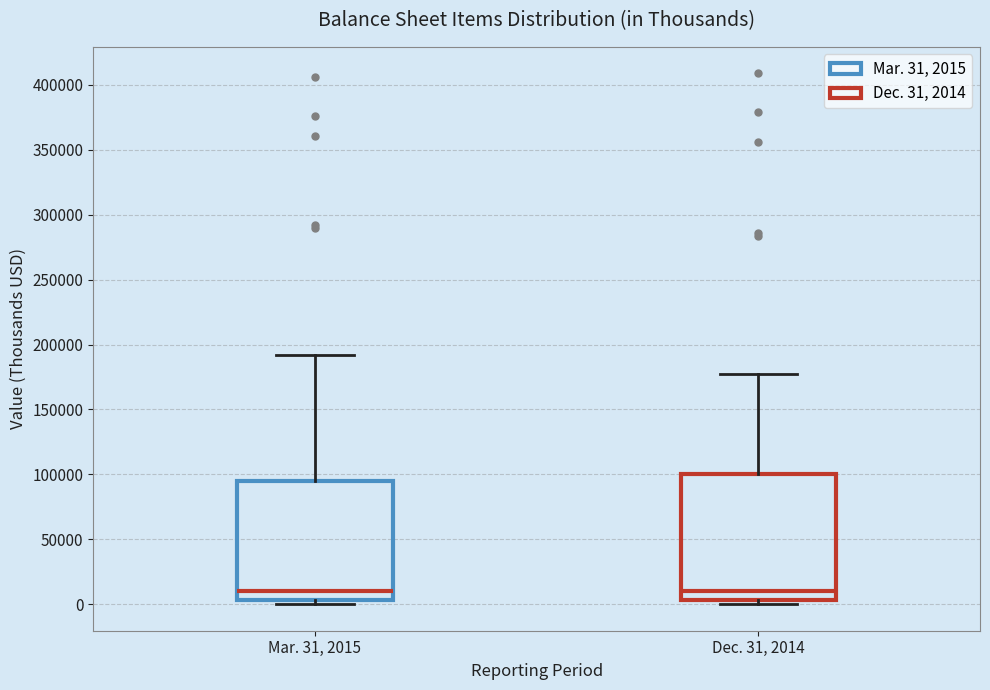

Reading left to right, transcribe this box plot: for each box, give where its median line is, the range the box spans, and where its two whiskers end, as read against the y-axis. The values are not printed on the chart, so give them approximately, as read against the axis.

Mar. 31, 2015: median 10000, box 5000 to 95000, whiskers 0 to 190000
Dec. 31, 2014: median 10000, box 5000 to 100000, whiskers 0 to 175000